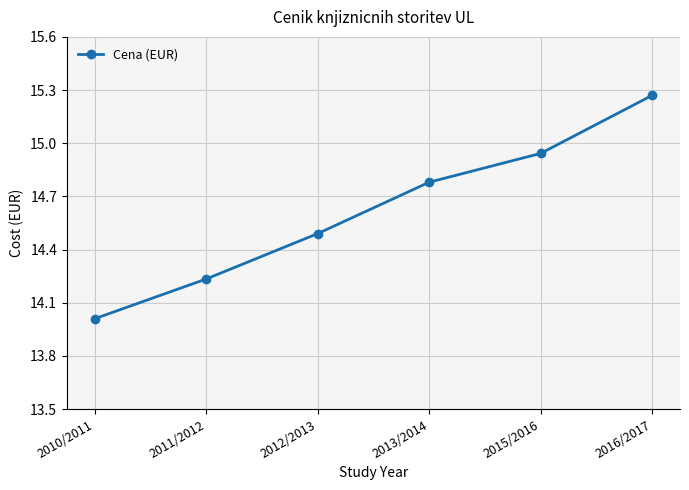

What is the sum of the values at 2013/2014 and 2012/2013?

29.3